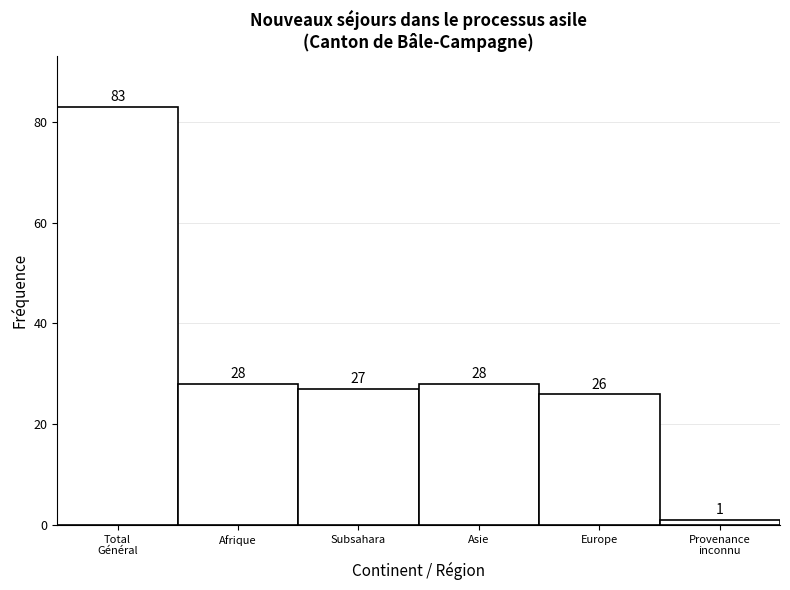

Reading left to right, list all the values displayed in this chart.

83	28	27	28	26	1